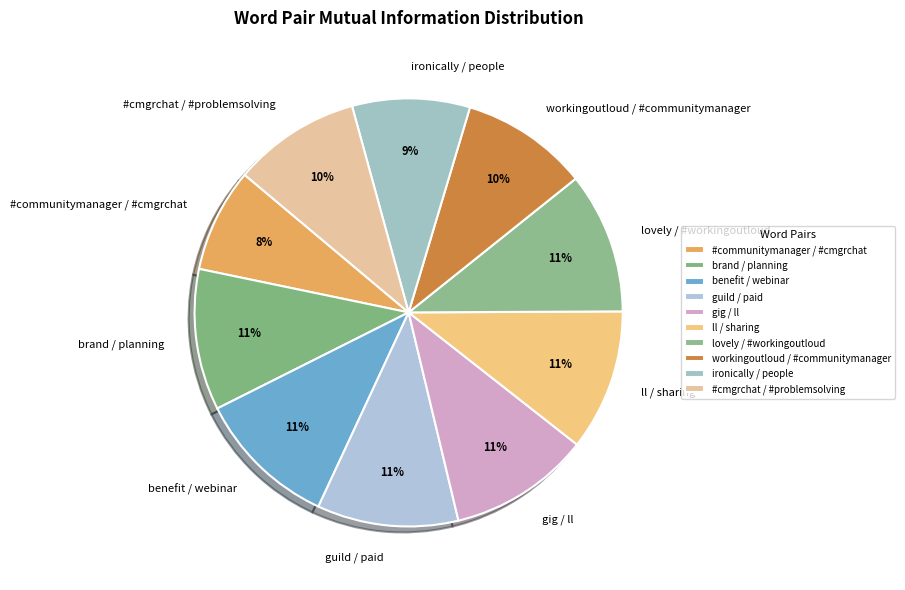

Approximately how many times larger is the value at lovely / #workingoutloud compared to brand / planning?

1.0